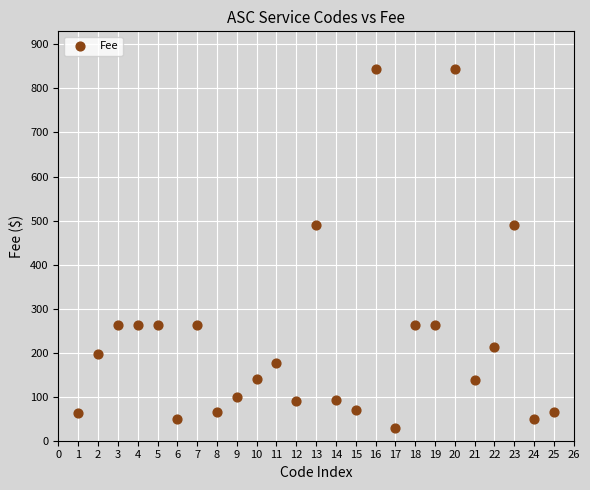

What is the range of Y values (max minus min)?

816.0